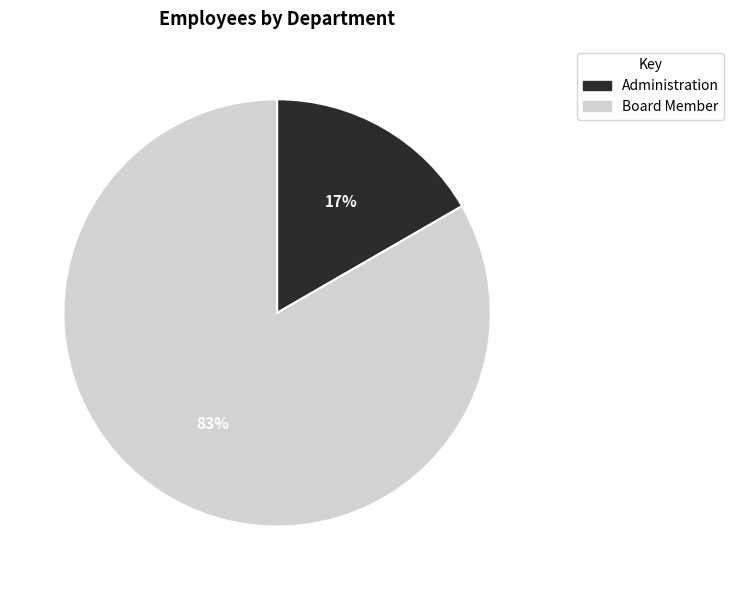

True or false: Board Member accounts for 96% of the total.

False